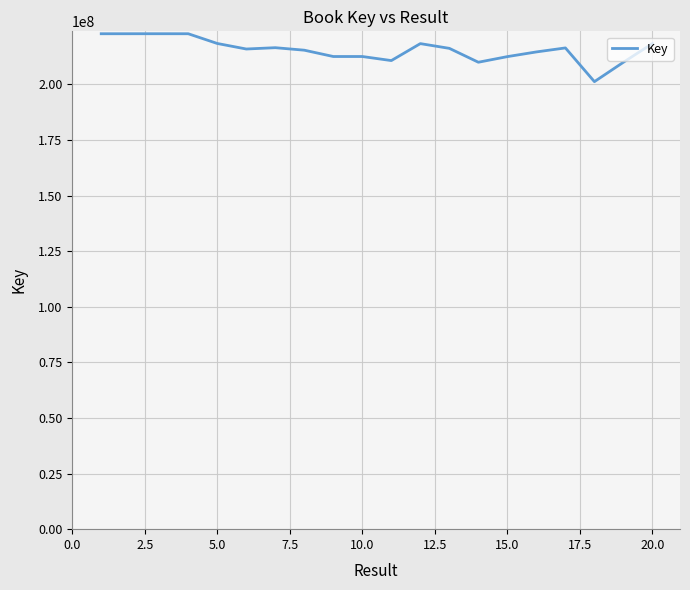

How many lines are shown in the chart?

1